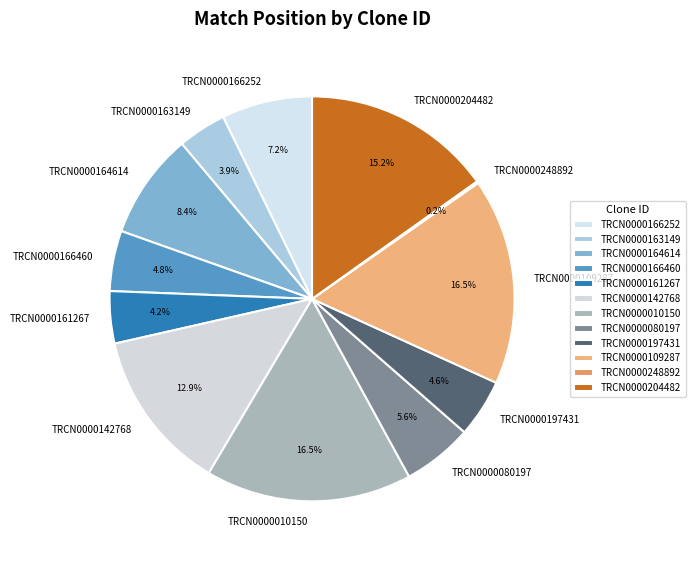

To the nearest percent, what is the average slice percentage?

8%